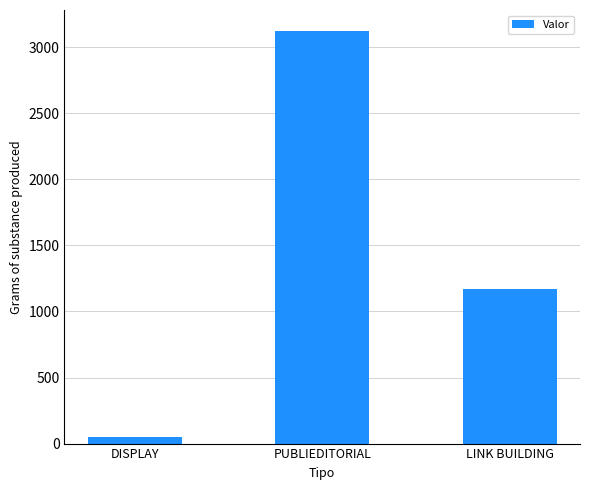

What is the label of the 2nd bar from the right?

PUBLIEDITORIAL